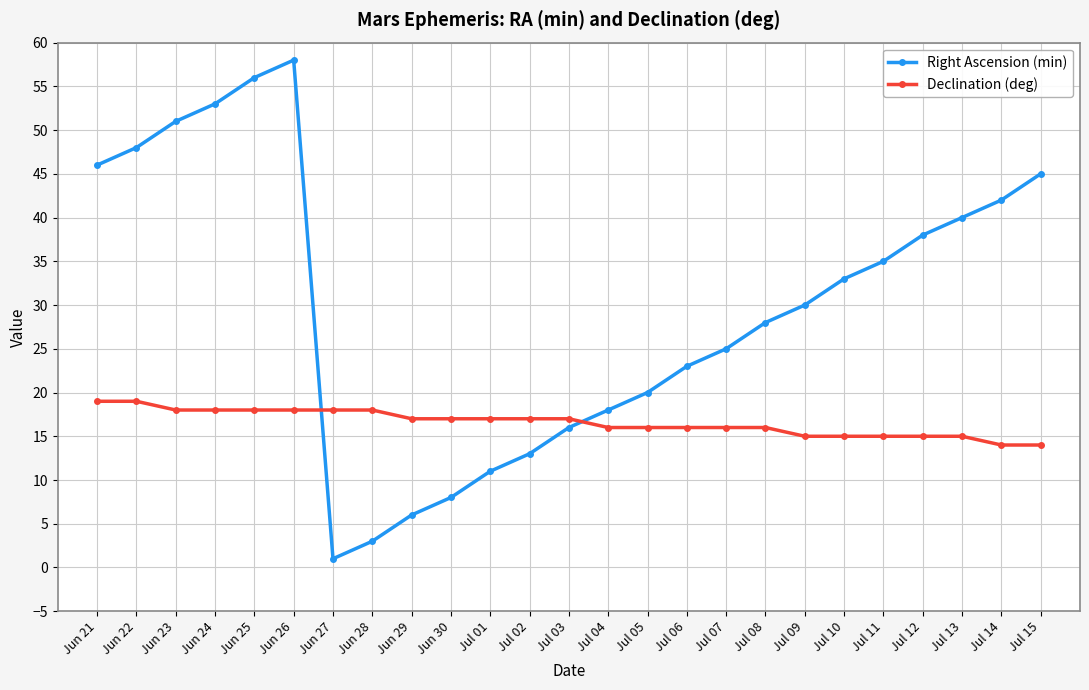

Where does the Declination (deg) series first go above 17?

Jun 21